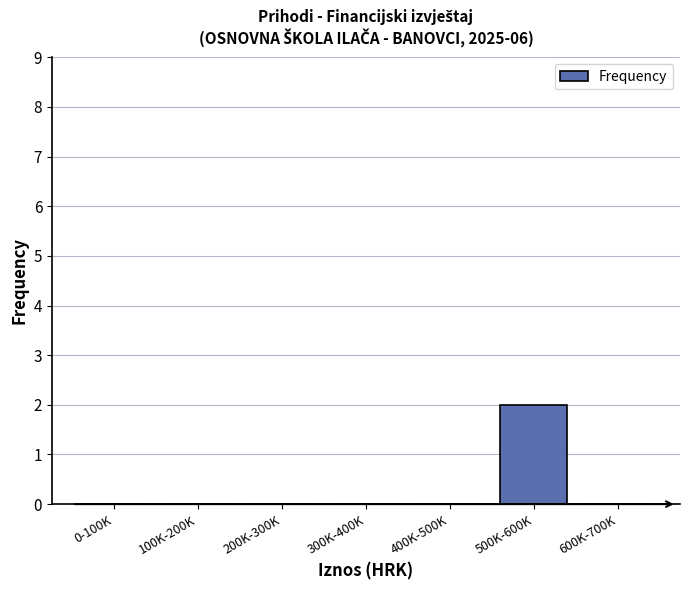

Reading left to right, list all the values displayed in this chart.

0-100K=0	100K-200K=0	200K-300K=0	300K-400K=0	400K-500K=0	500K-600K=2	600K-700K=0